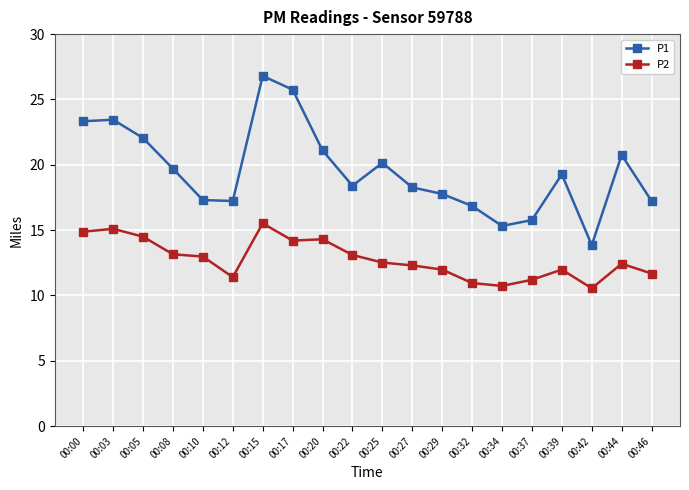

How many values in the P1 series exceed 19?

10